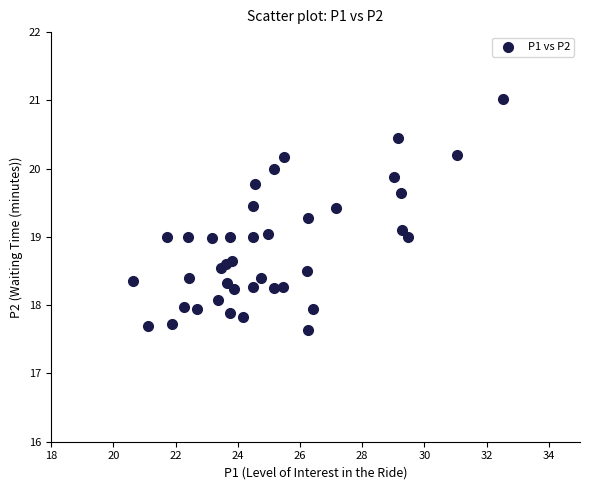

What is the range of Y values (max minus min)?

3.4